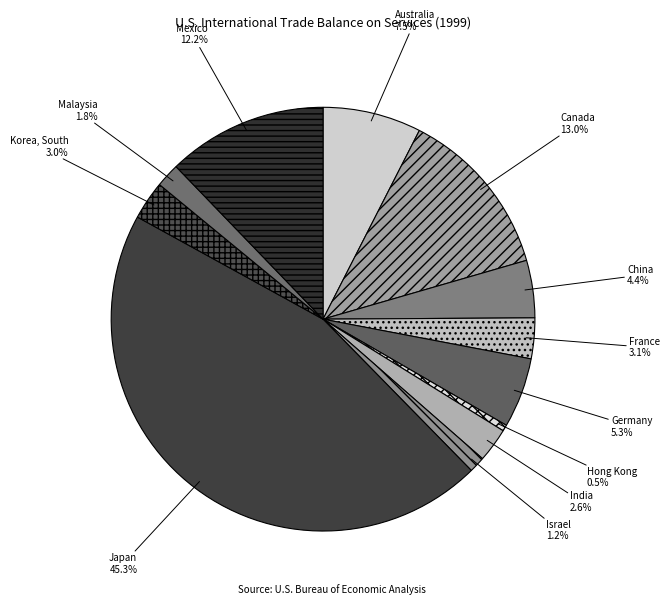

Does any single category account for the majority?

No